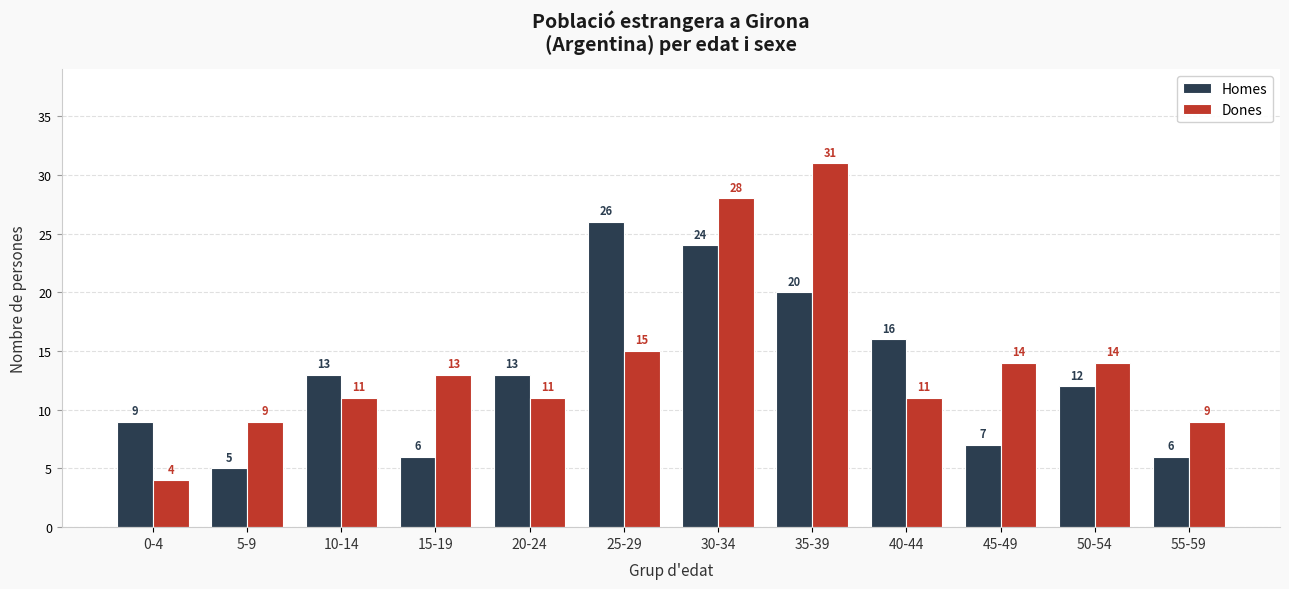

How many values in the Homes series are below 13?

6